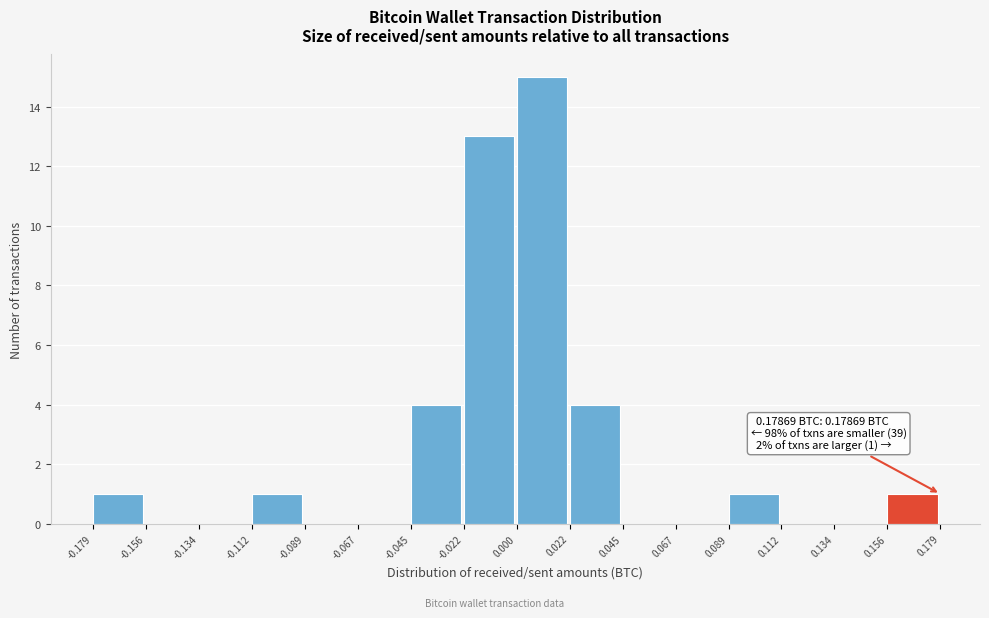

Which range on the x-axis has the tallest bar?

0.000 to 0.022